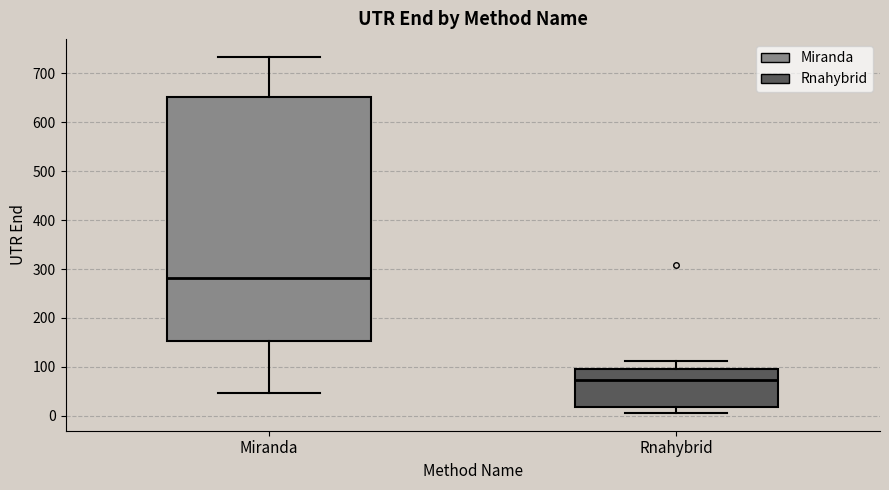

Which box's median line is the highest?

Miranda